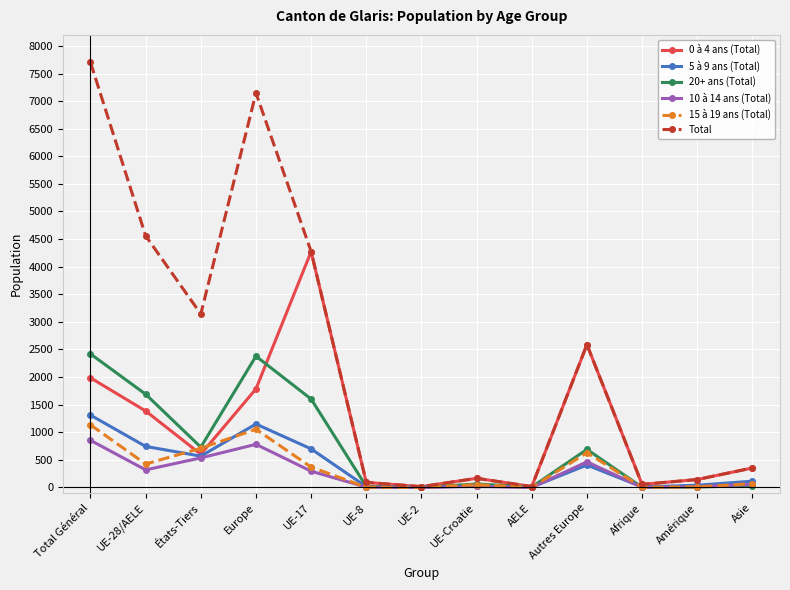

Count the number of categories in the chart.

13